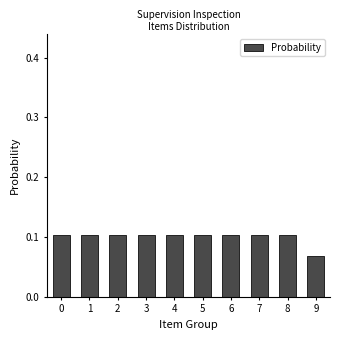

What is the sum of all values?

1.0